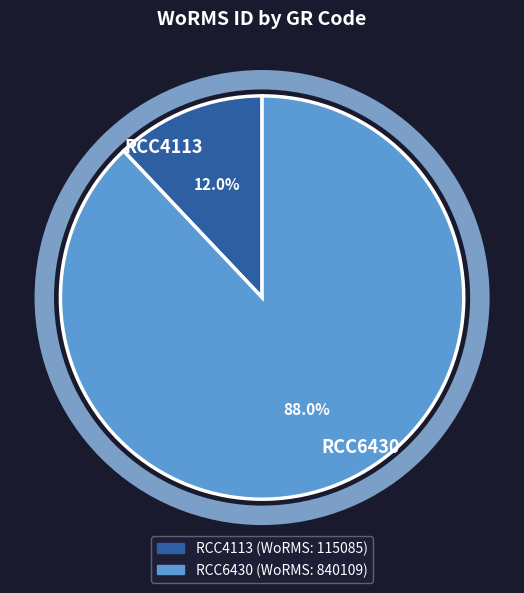

To the nearest percent, what portion does RCC6430 represent?

88%